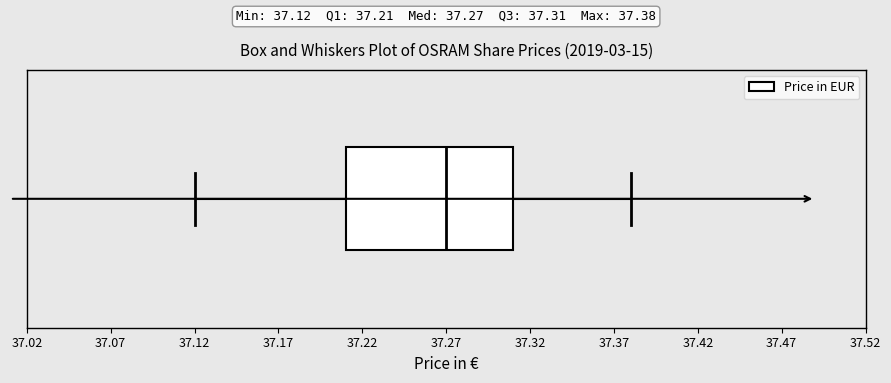

Read this box plot against the x-axis: the position of the median line, the range covered by the box, and the ends of both whiskers. The values are not printed on the chart, so give them approximately, as read against the axis.

median 37.27, box 37.21 to 37.31, whiskers 37.12 to 37.38